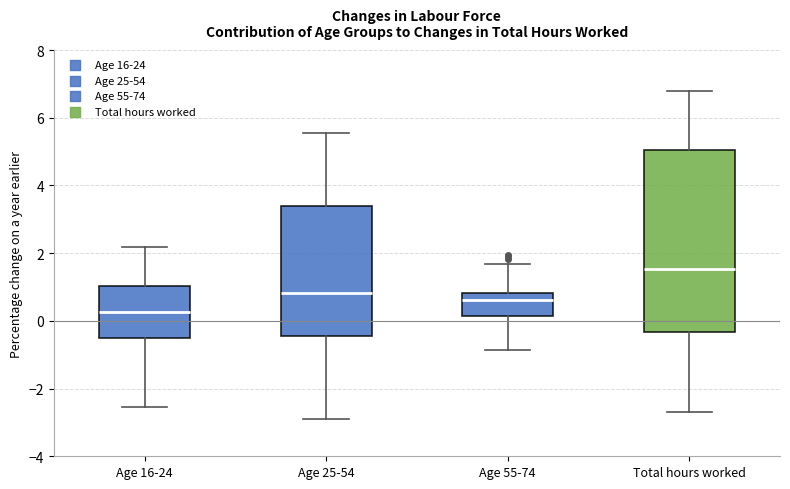

Which box has the highest median line?

Total hours worked